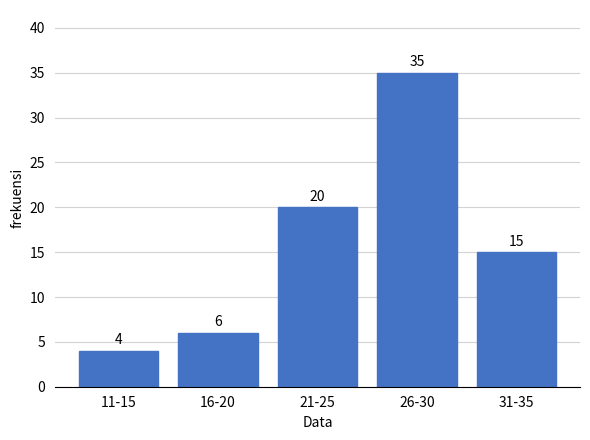

Reading left to right, what are all the values shown in this chart?

11-15=4	16-20=6	21-25=20	26-30=35	31-35=15